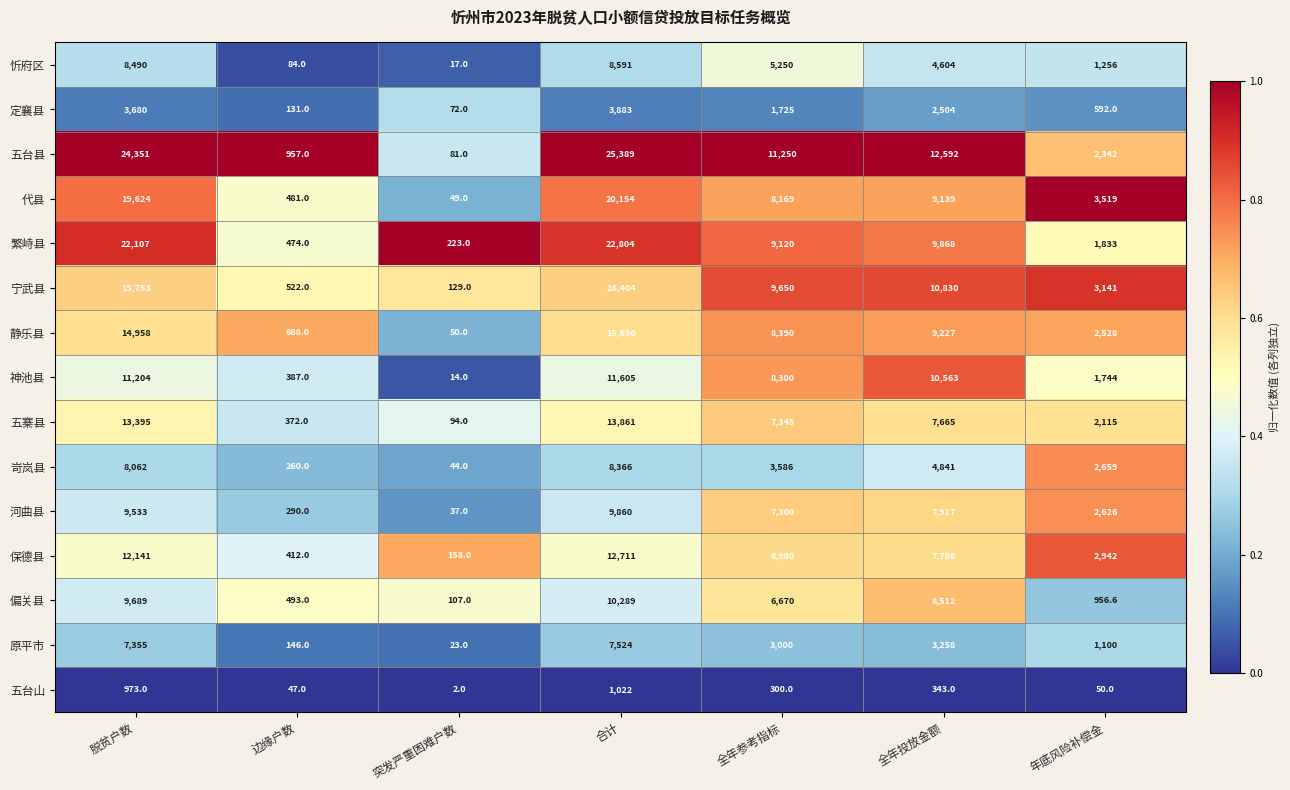

List the series in order of their peak value, highest first.

五台县, 繁峙县, 代县, 宁武县, 静乐县, 五寨县, 保德县, 神池县, 偏关县, 河曲县, 忻府区, 岢岚县, 原平市, 定襄县, 五台山